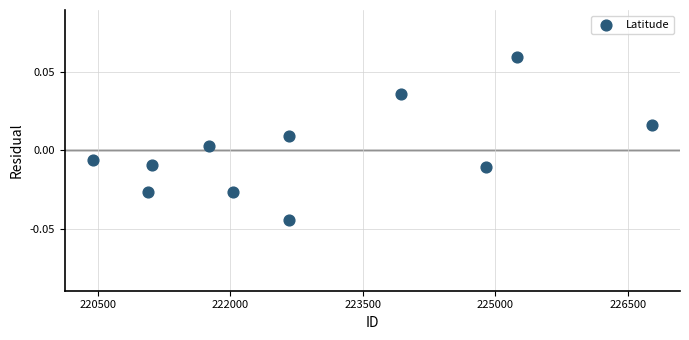

What is the range of X values (max minus min)?

6328.0